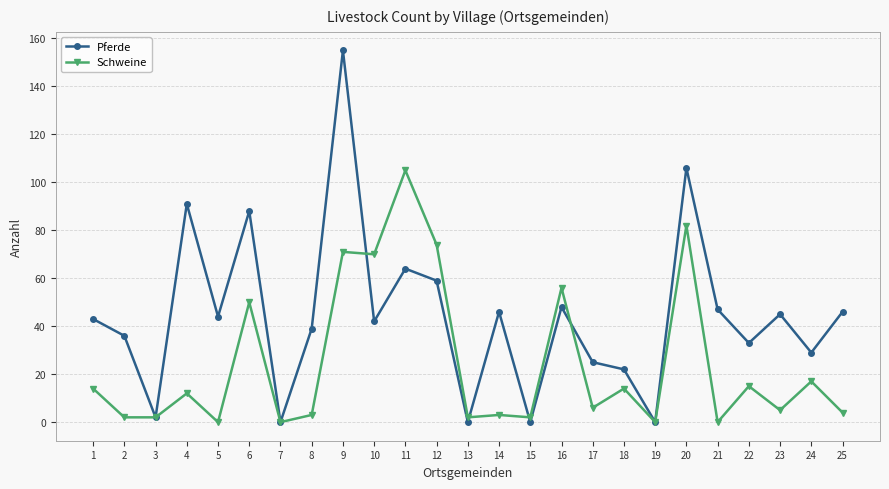

Between 5 and 11, which series saw the biggest shift?

Schweine